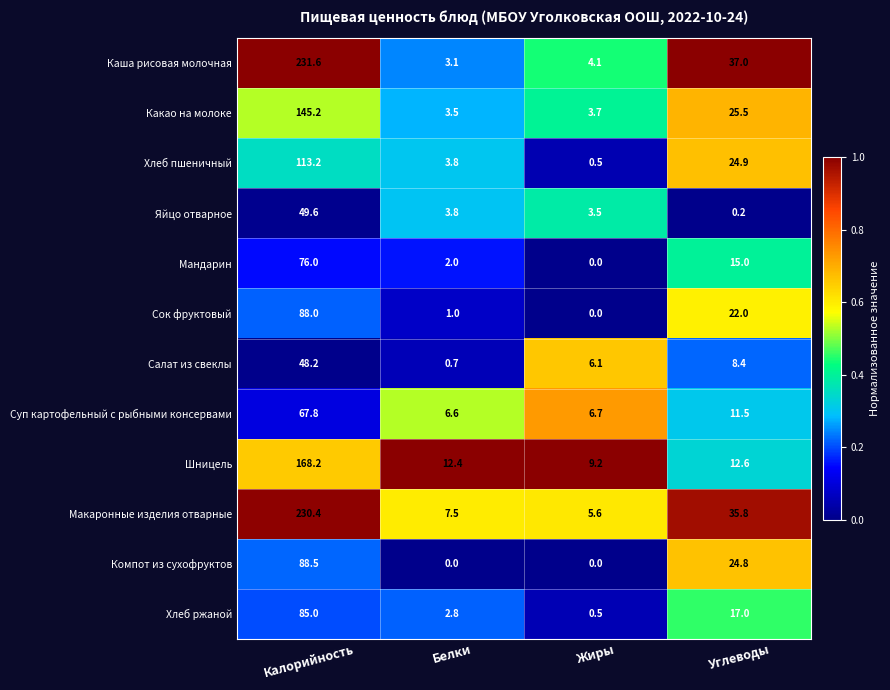

Which category has the highest value in the Мандарин series?

Калорийность